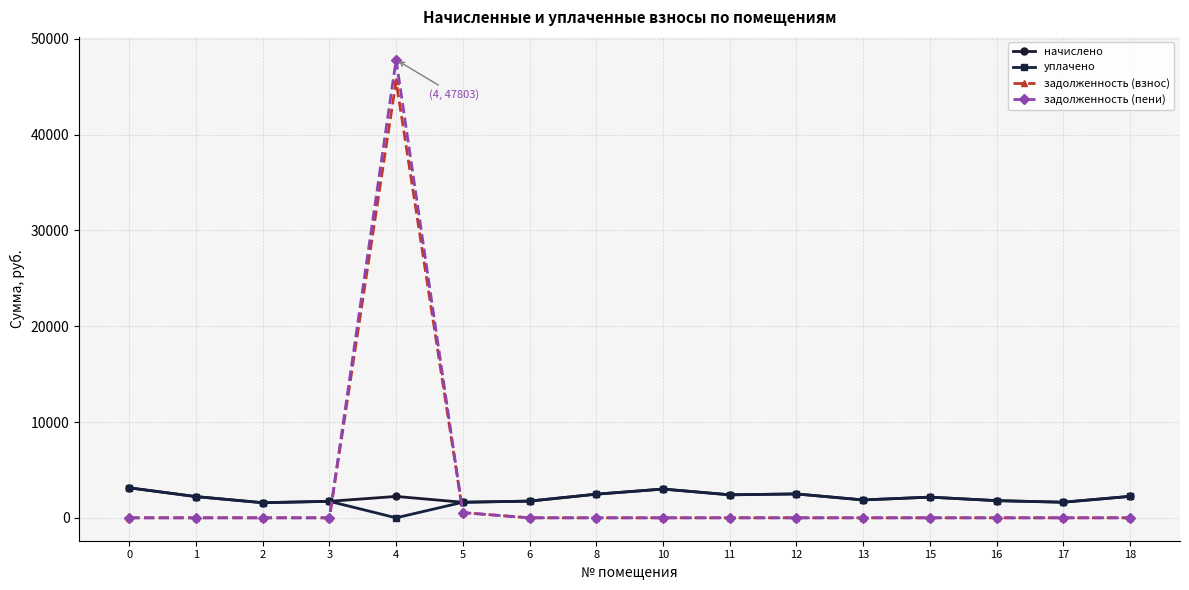

How many times do уплачено and задолженность (взнос) cross each other?

2